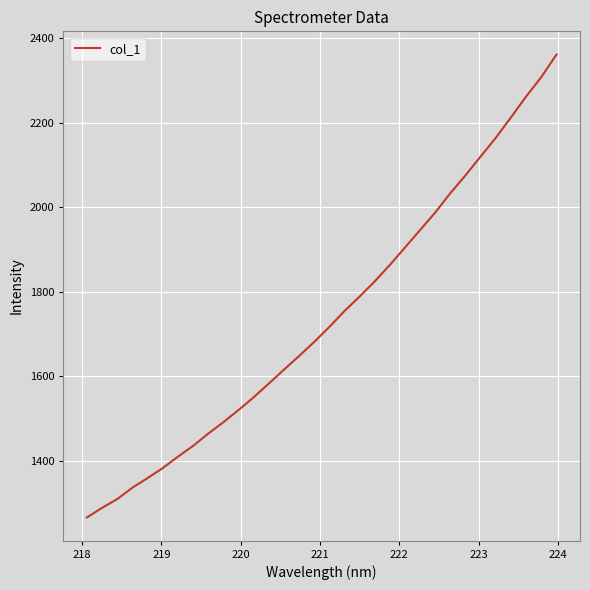

Reading left to right, what are all the values shown in this chart?

1265.6	1288.3	1309.1	1336.1	1358.8	1382.5	1409.3	1435.0	1464.0	1491.1	1519.8	1550.2	1582.6	1615.5	1647.8	1681.2	1716.7	1754.5	1788.7	1824.7	1863.7	1905.0	1946.4	1988.0	2033.8	2076.1	2120.5	2164.9	2213.1	2262.3	2308.2	2361.4